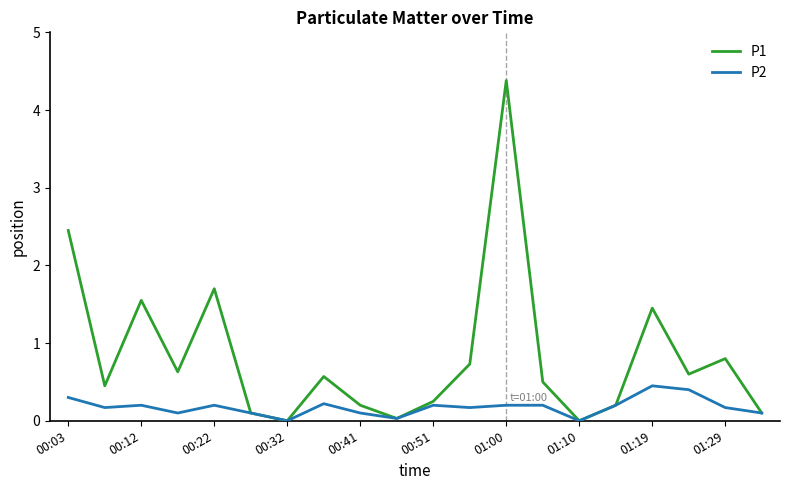

What is the maximum value shown in the chart?

4.4